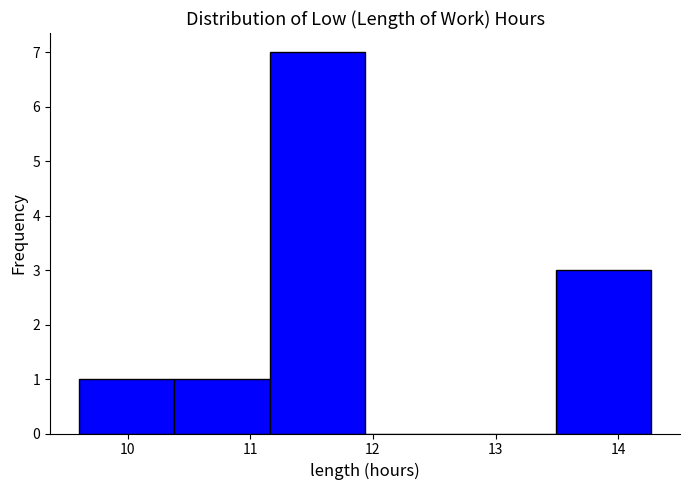

Reading left to right, transcribe this chart: for each bar, give the range it covers on the x-axis and its height. Neither the bar edges nor the heights are printed on the chart, so give them approximately, as read against the axes.

9.6 to 10.4: 1
10.4 to 11.2: 1
11.2 to 11.9: 7
11.9 to 12.7: 0
12.7 to 13.5: 0
13.5 to 14.3: 3